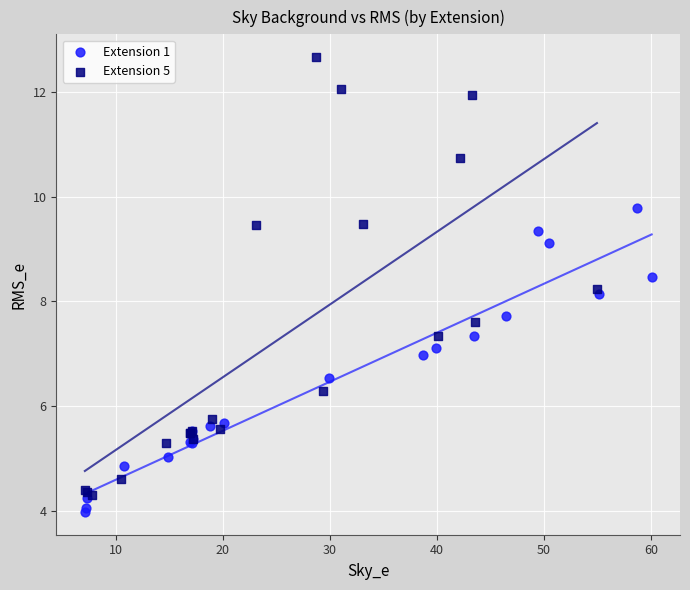

Which series contains the highest Y value?

Extension 5